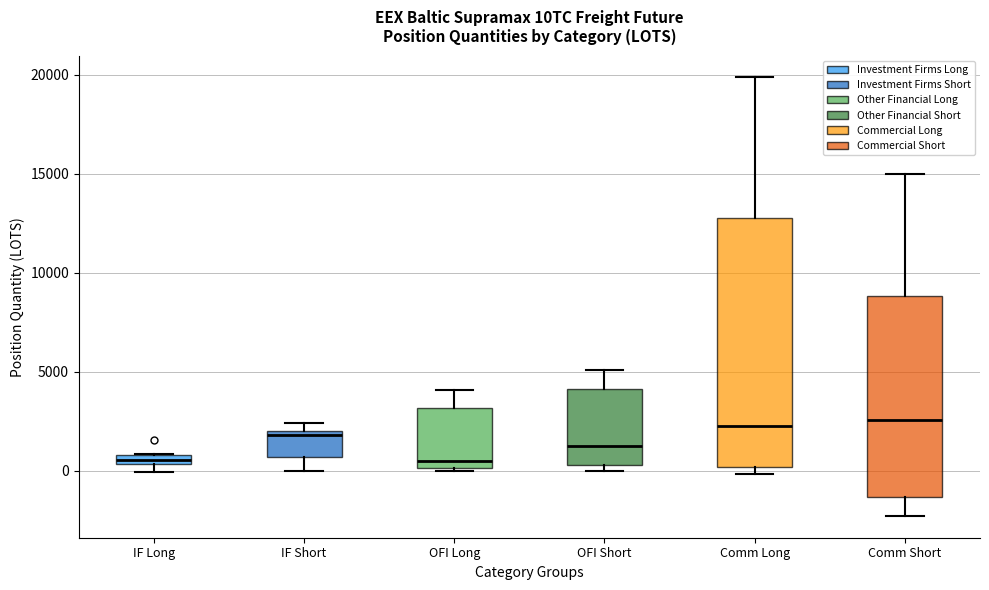

Which box is the tallest, from its lower edge to its upper edge?

Comm Long